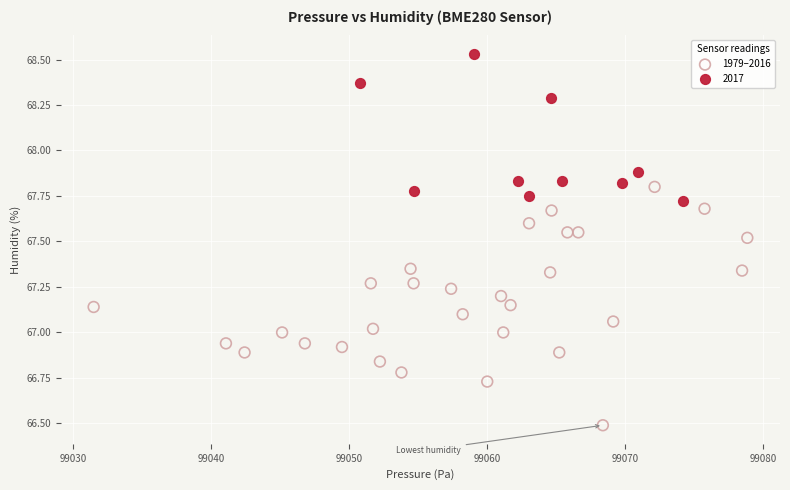

Which series has the largest Y range (max minus min)?

1979–2016